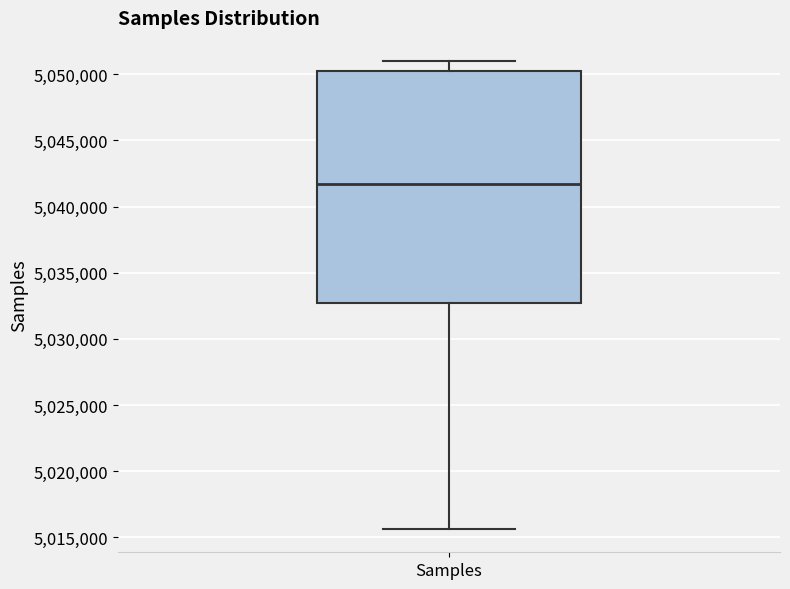

Read this box plot against the y-axis: the position of the median line, the range covered by the box, and the ends of both whiskers. The values are not printed on the chart, so give them approximately, as read against the axis.

median 5041500, box 5032500 to 5050500, whiskers 5015500 to 5051000